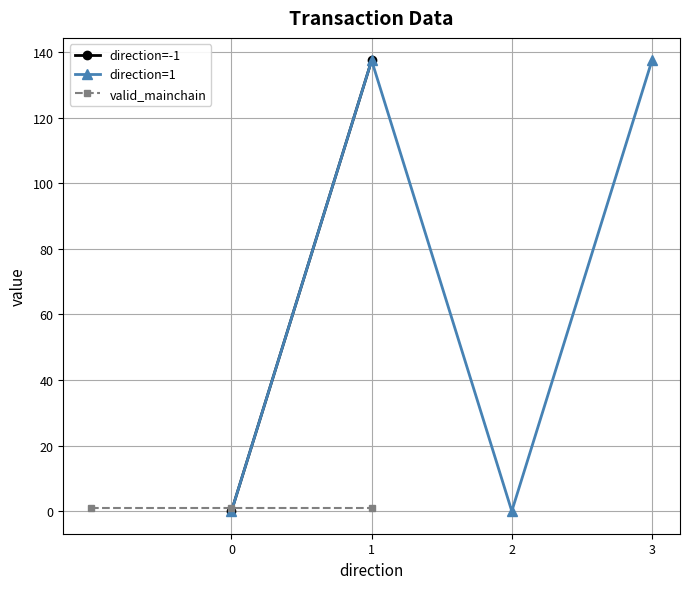

In value, how many points are lower than both neighbors (excluding endpoints)?

2